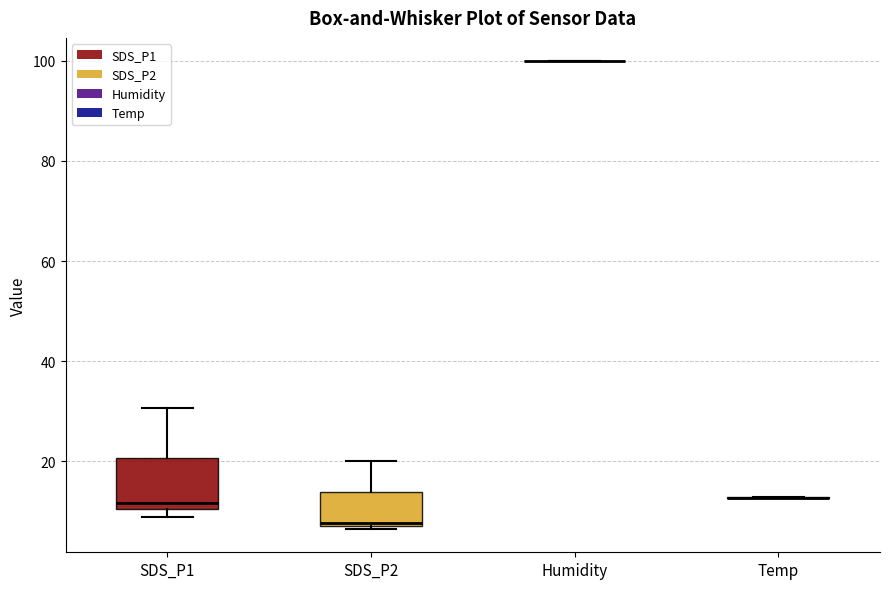

Reading left to right, read every box against the y-axis: the position of its median line, the range the box covers, and the ends of its whiskers. The values are not printed on the chart, so give them approximately, as read against the axis.

SDS_P1: median 12, box 10 to 20, whiskers 8 to 30
SDS_P2: median 8 (just above the box's lower edge), box 8 to 14, whiskers 6 to 20
Humidity: box collapsed to a line at 100, whiskers 100 to 100
Temp: box collapsed to a line at 12, whiskers 12 to 12